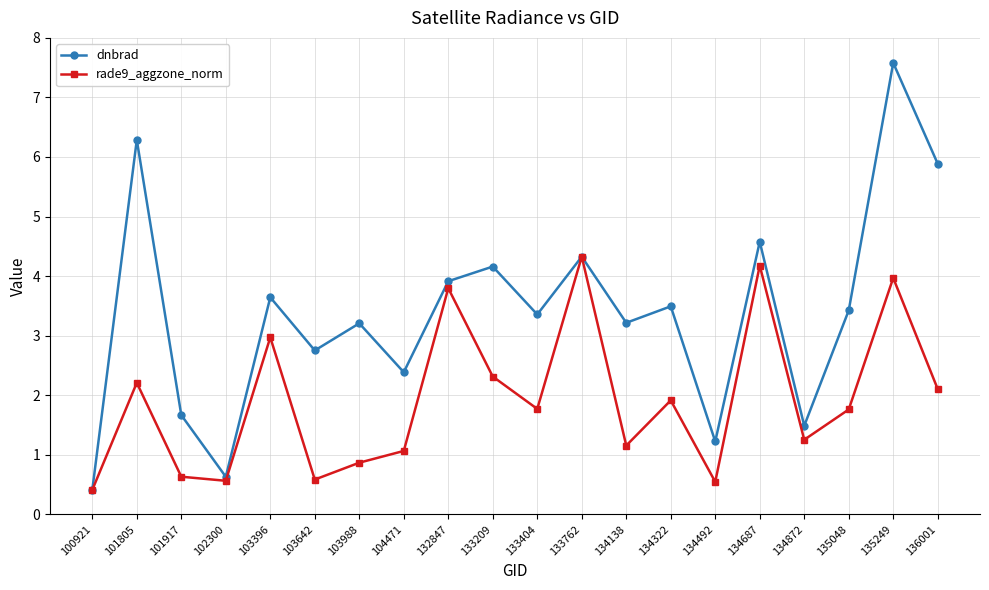

What is the lowest value of the dnbrad series?

0.4